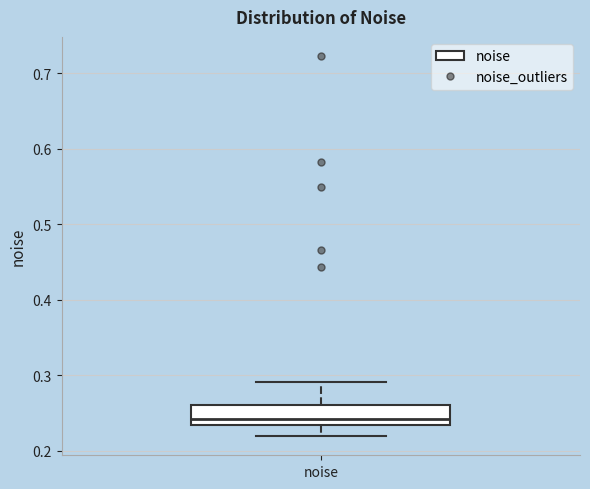

Where is the lower edge of the box for noise on the y-axis? The values are not printed on the chart, so give them approximately, as read against the axis.

0.23